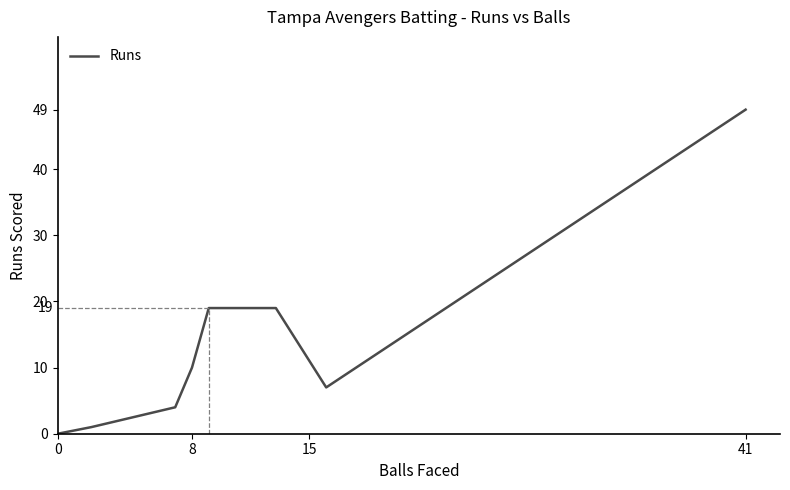

True or false: the data shows 19 at 9.

True